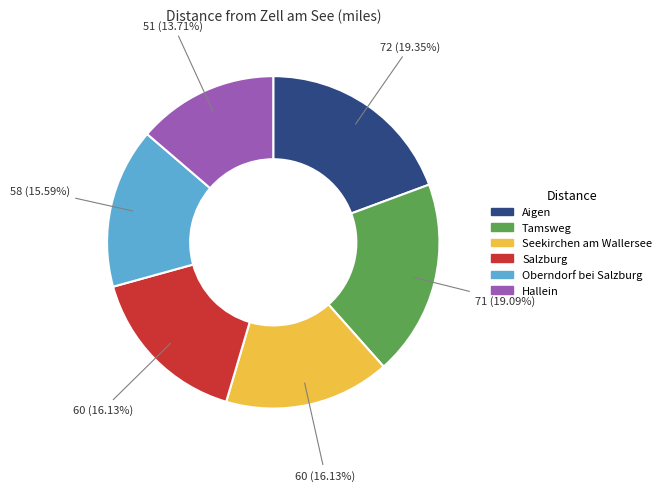

Does any single category account for the majority?

No